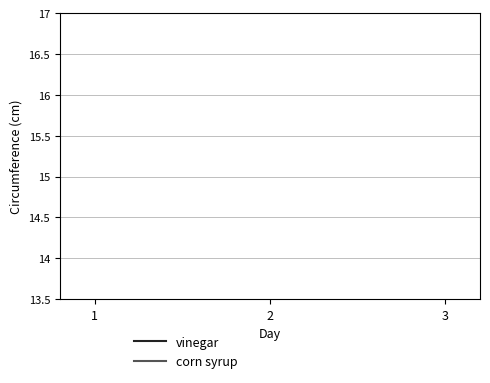

The corn syrup series shows 4.9 at 1. True or false?

False